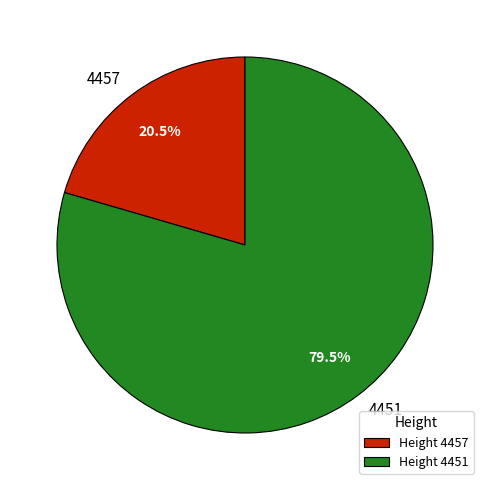

What percentage do 4451 and 4457 together represent?

100.0%